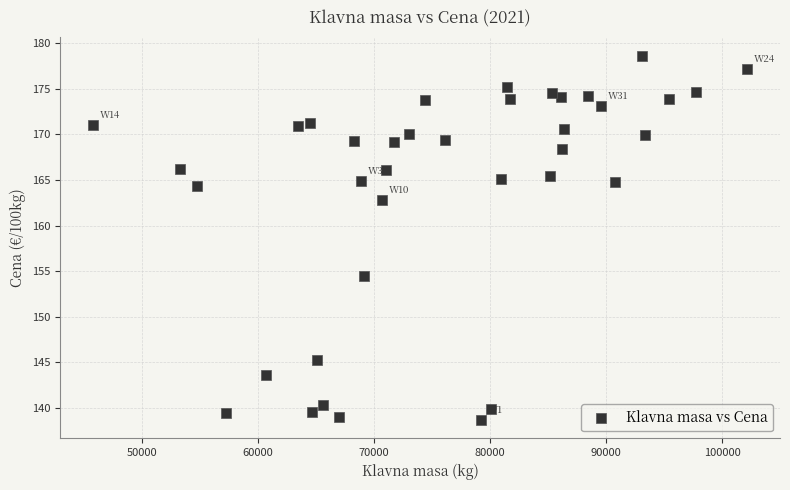

What is the range of X values (max minus min)?

56358.0